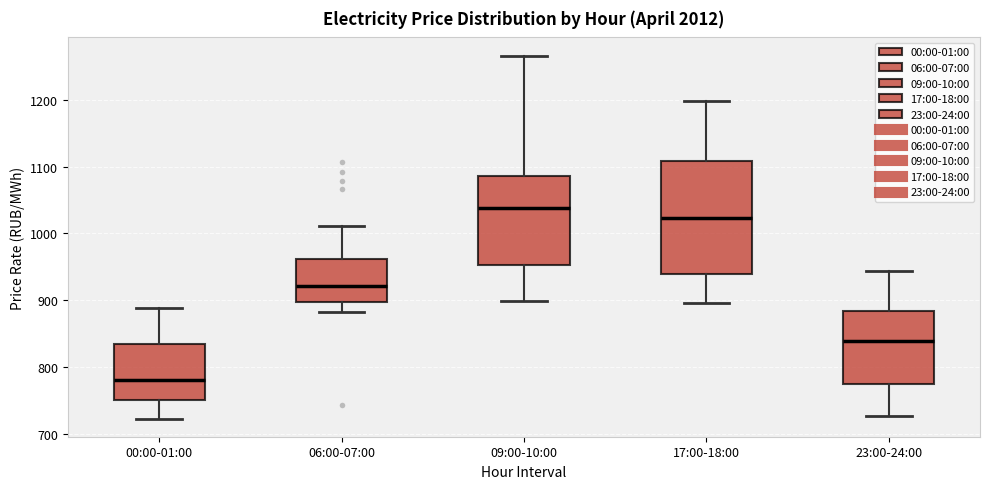

Reading left to right, read every box against the y-axis: the position of its median line, the range the box covers, and the ends of its whiskers. The values are not printed on the chart, so give them approximately, as read against the axis.

00:00-01:00: median 780, box 750 to 830, whiskers 720 to 890
06:00-07:00: median 920, box 900 to 960, whiskers 880 to 1010
09:00-10:00: median 1040, box 950 to 1090, whiskers 900 to 1270
17:00-18:00: median 1020, box 940 to 1110, whiskers 900 to 1200
23:00-24:00: median 840, box 770 to 880, whiskers 730 to 940